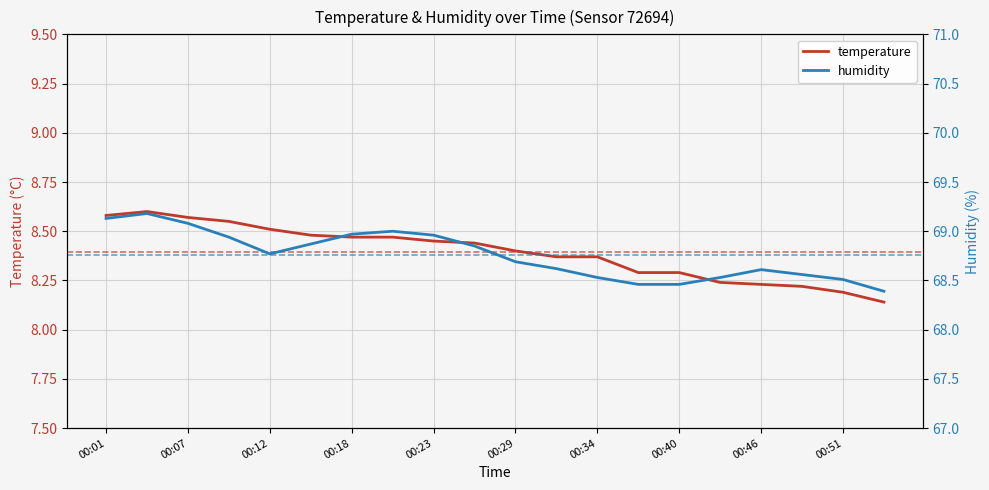

True or false: temperature and humidity cross at least once.

False